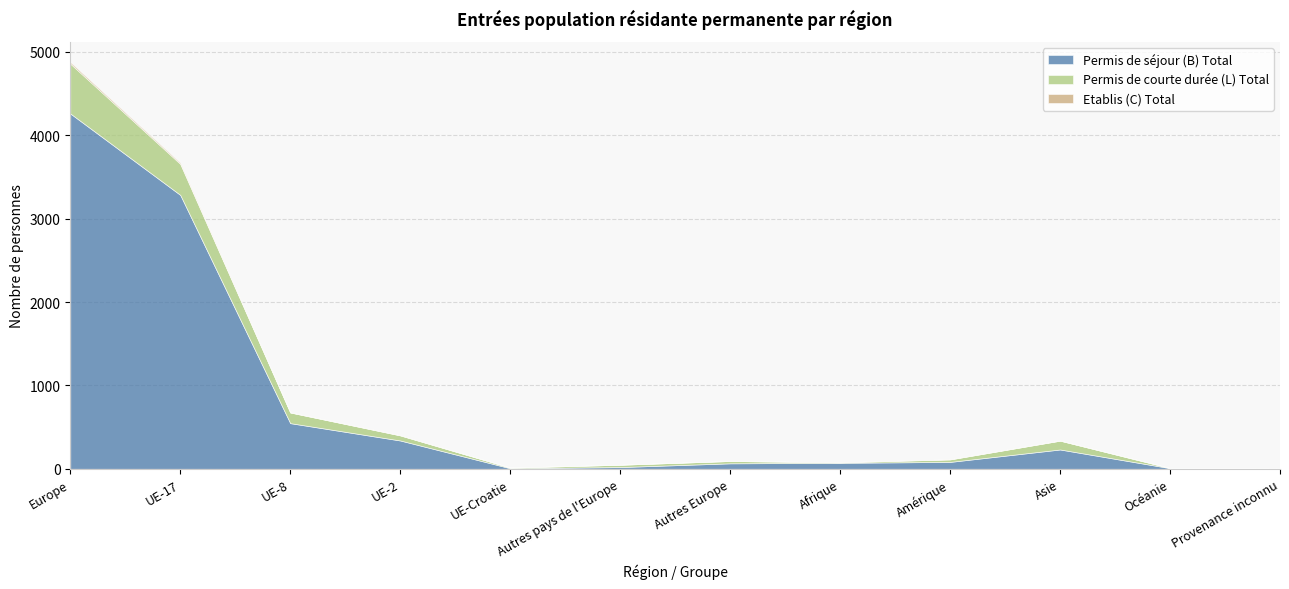

Between which two adjacent categories do Permis de séjour (B) Total and Permis de courte durée (L) Total first intersect?

UE-2 and UE-Croatie